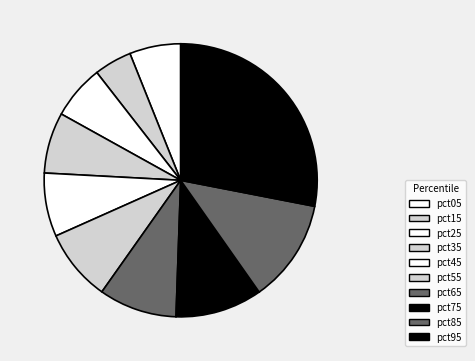

How many segments does this pie chart have?

10